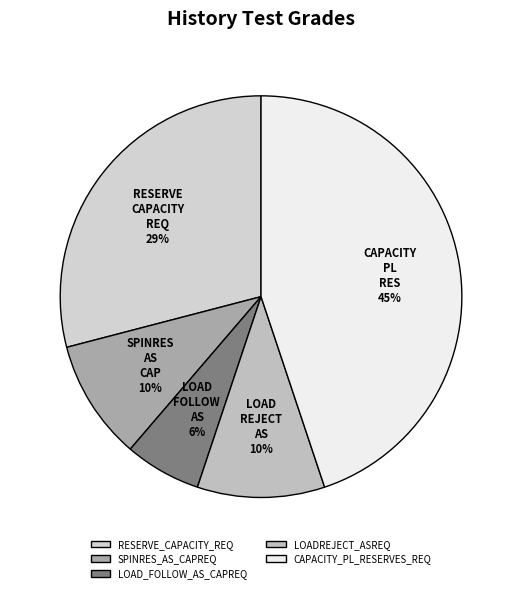

Count the number of slices in the pie.

5